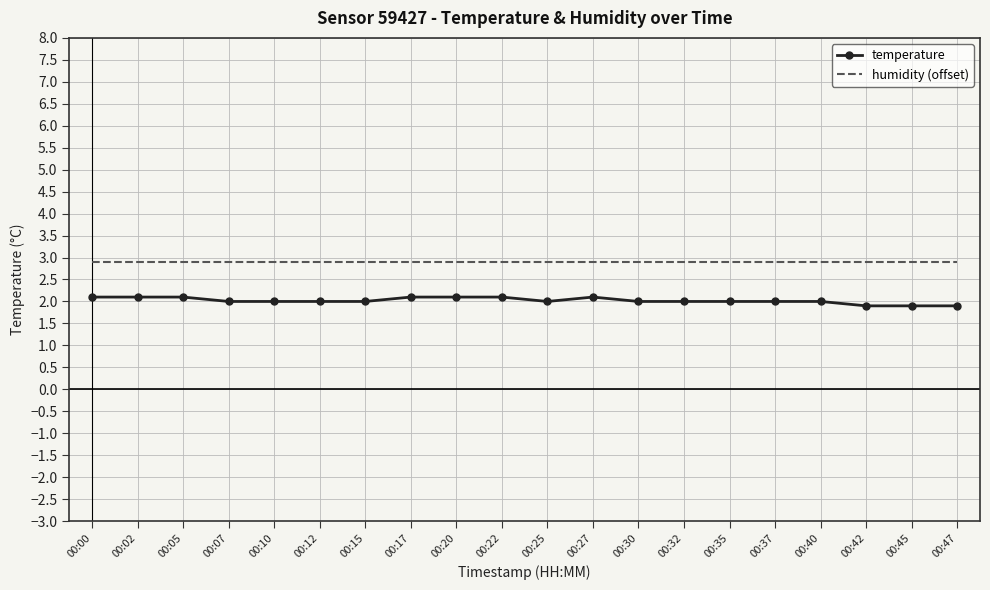

Reading left to right, transcribe all the data shown in this chart.

temperature: 2.1	2.1	2.1	2.0	2.0	2.0	2.0	2.1	2.1	2.1	2.0	2.1	2.0	2.0	2.0	2.0	2.0	1.9	1.9	1.9
humidity (offset): 2.9	2.9	2.9	2.9	2.9	2.9	2.9	2.9	2.9	2.9	2.9	2.9	2.9	2.9	2.9	2.9	2.9	2.9	2.9	2.9